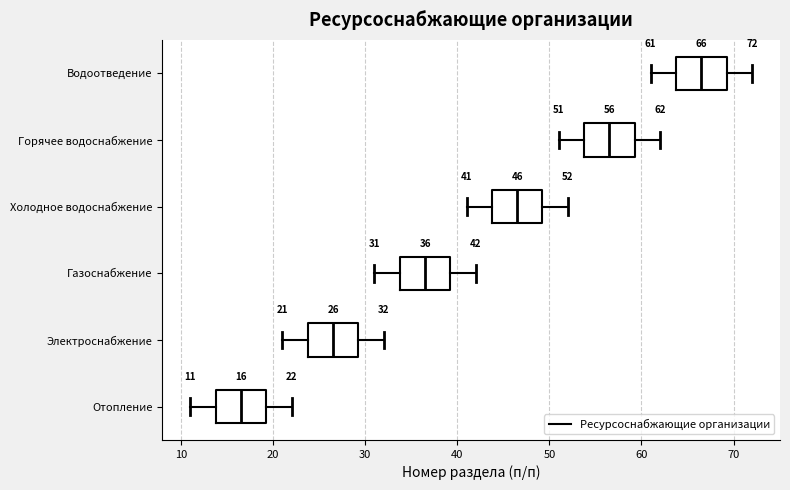

Which box has the furthest to the left median line?

Отопление